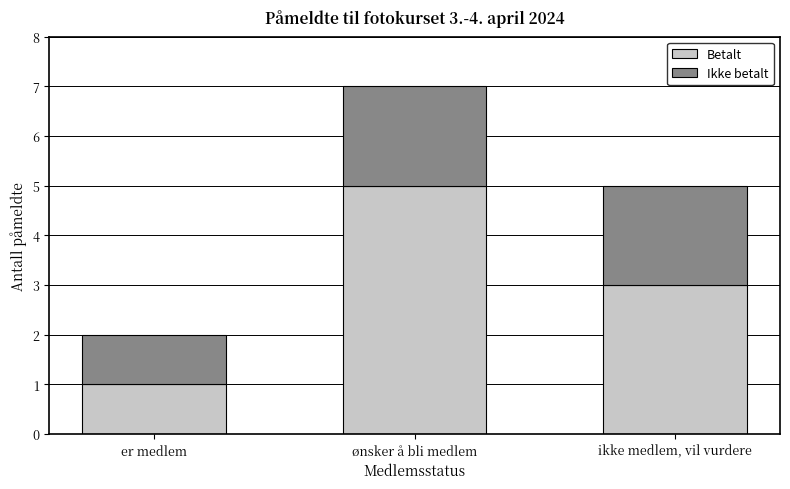

Is it true that Betalt equals 9 at ønsker å bli medlem?

False